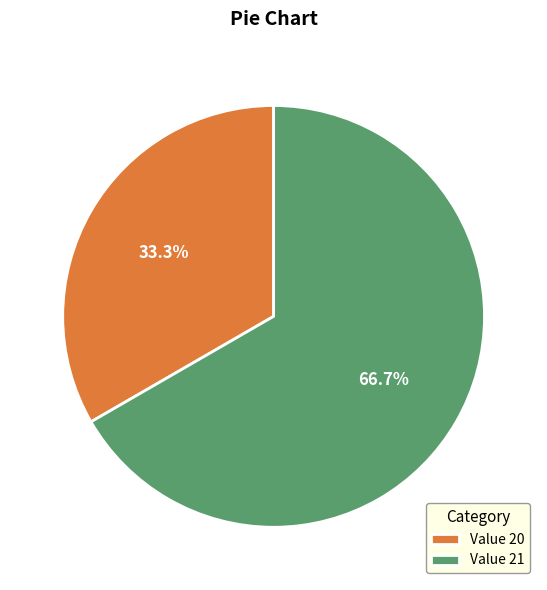

How many slices are in this pie chart?

2